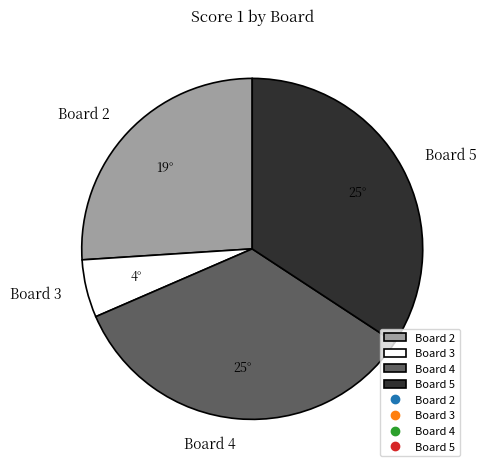

Does any single category account for the majority?

No